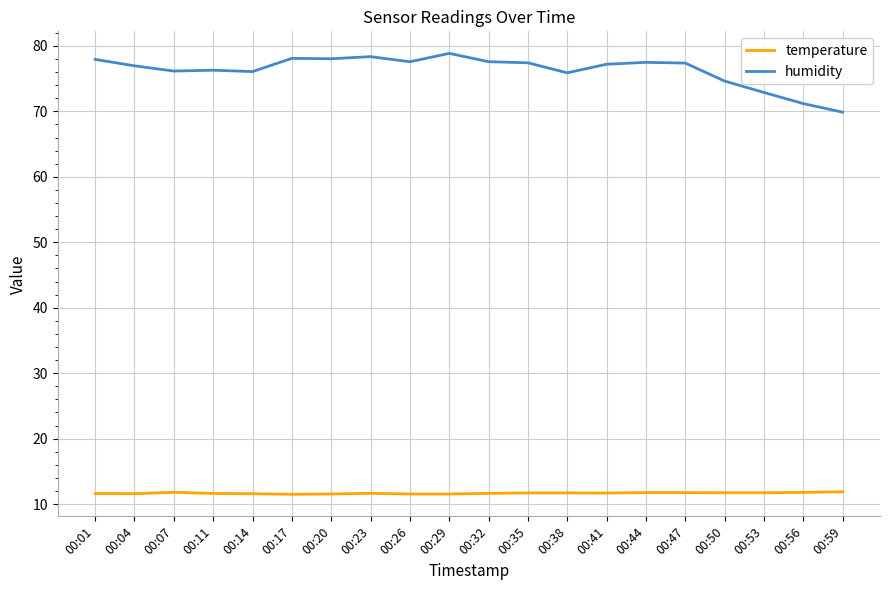

What is the difference between the maximum and second lowest values in the humidity series?

7.7